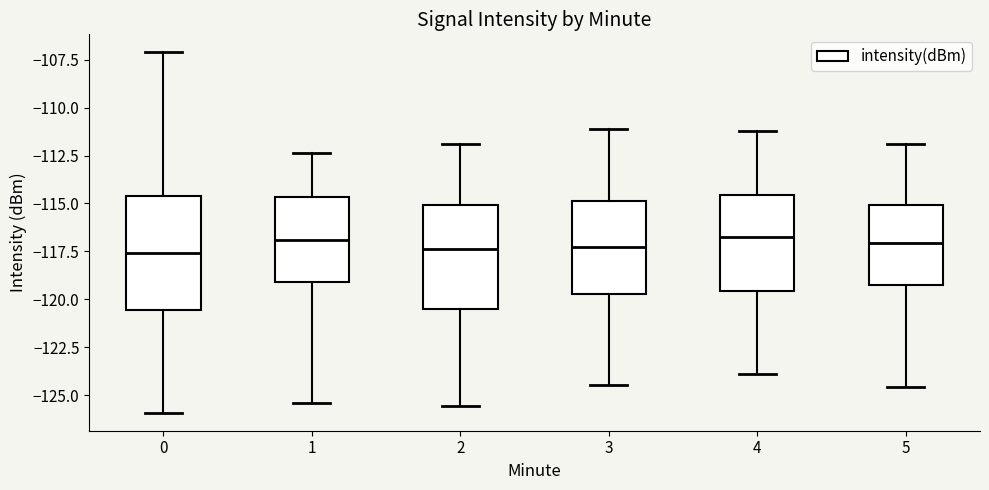

Reading left to right, transcribe this box plot: for each box, give where its median line is, the range the box spans, and where its two whiskers end, as read against the y-axis. The values are not printed on the chart, so give them approximately, as read against the axis.

0: median -117.5, box -120.5 to -114.5, whiskers -126.0 to -107.0
1: median -117.0, box -119.0 to -114.5, whiskers -125.5 to -112.5
2: median -117.5, box -120.5 to -115.0, whiskers -125.5 to -112.0
3: median -117.5, box -119.5 to -115.0, whiskers -124.5 to -111.0
4: median -116.5, box -119.5 to -114.5, whiskers -124.0 to -111.0
5: median -117.0, box -119.0 to -115.0, whiskers -124.5 to -112.0